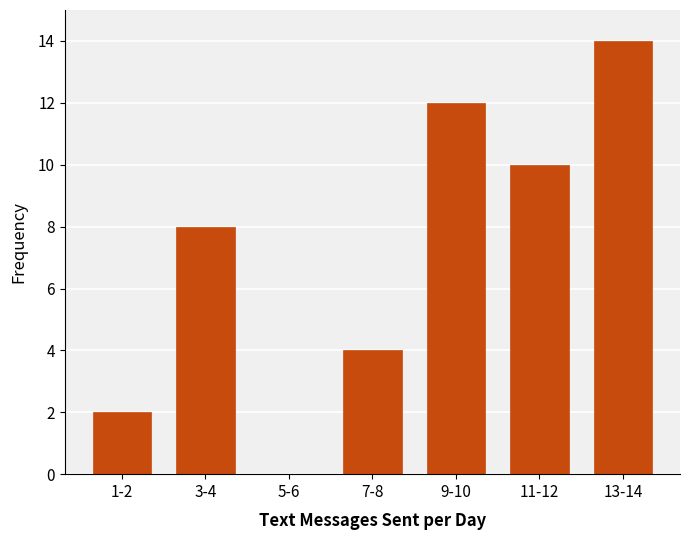

Reading right to left, what are all the values shown in this chart?

13-14=14	11-12=10	9-10=12	7-8=4	5-6=0	3-4=8	1-2=2